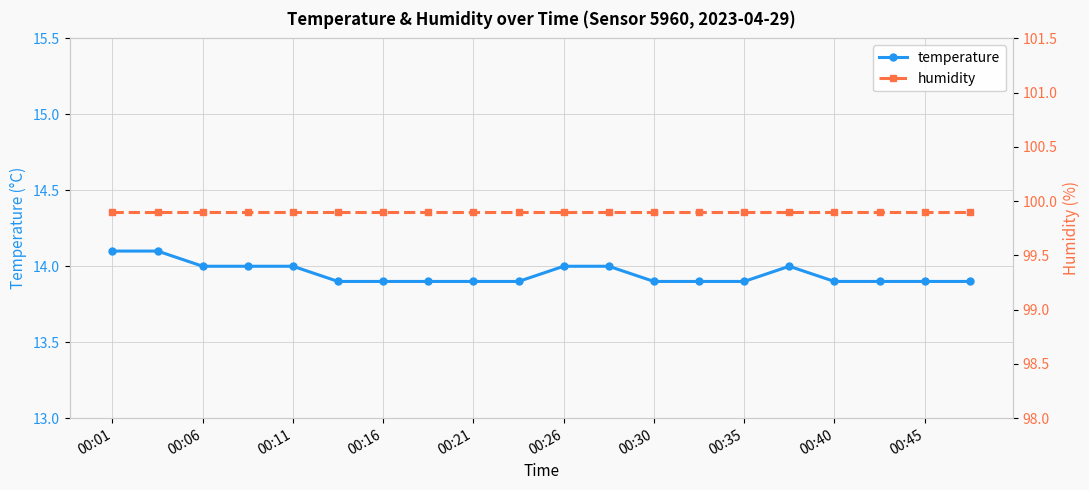

How many distinct data groups are displayed?

2